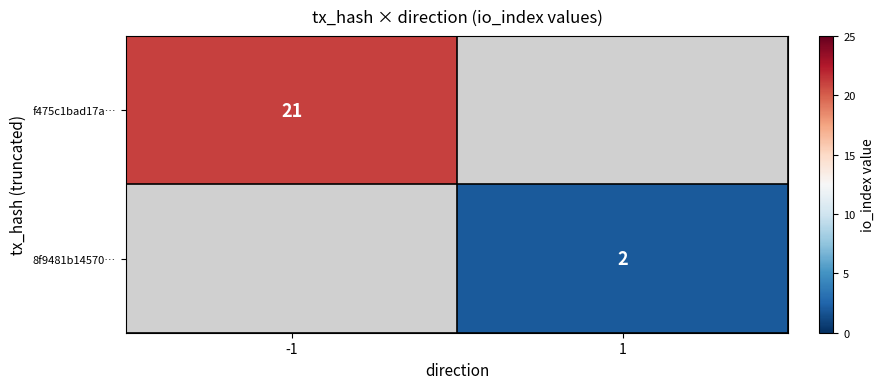

The 8f9481b14570… series shows 1 at 1. True or false?

False